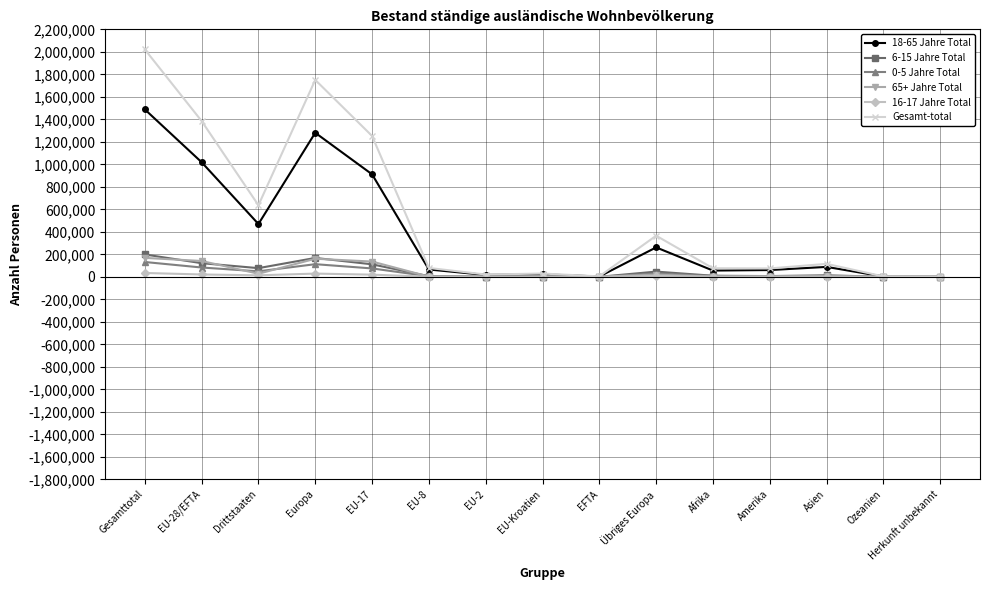

What is the greatest value displayed?

2021525